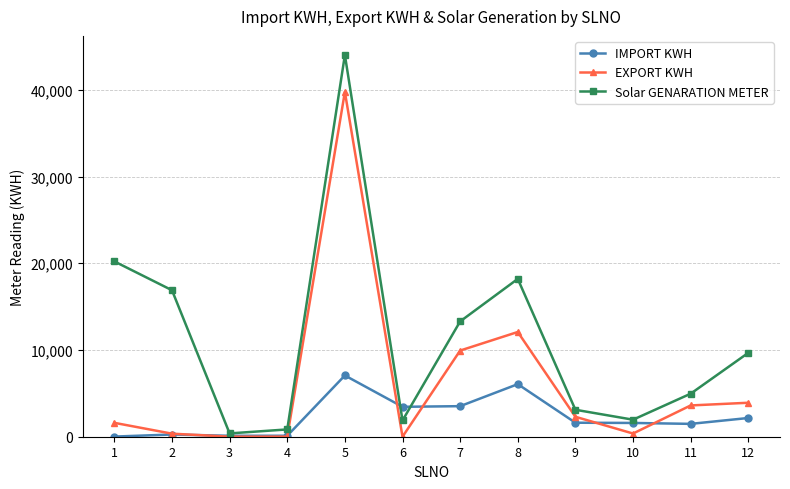

How many values in the EXPORT KWH series are below 2298?

6